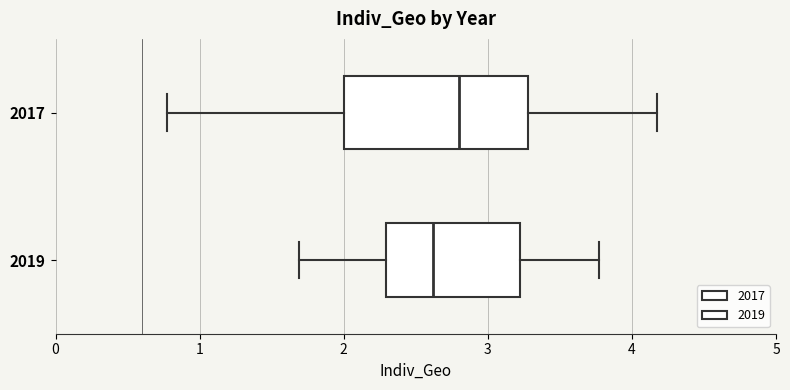

Reading bottom to top, read every box against the x-axis: the position of its median line, the range the box covers, and the ends of its whiskers. The values are not printed on the chart, so give them approximately, as read against the axis.

2019: median 2.6, box 2.3 to 3.2, whiskers 1.7 to 3.8
2017: median 2.8, box 2.0 to 3.3, whiskers 0.8 to 4.2